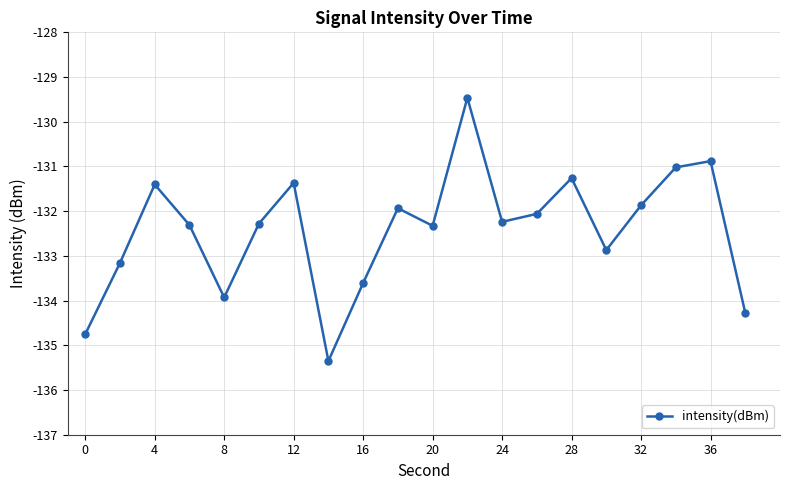

What is the value of the 9th point from the left?

-133.6